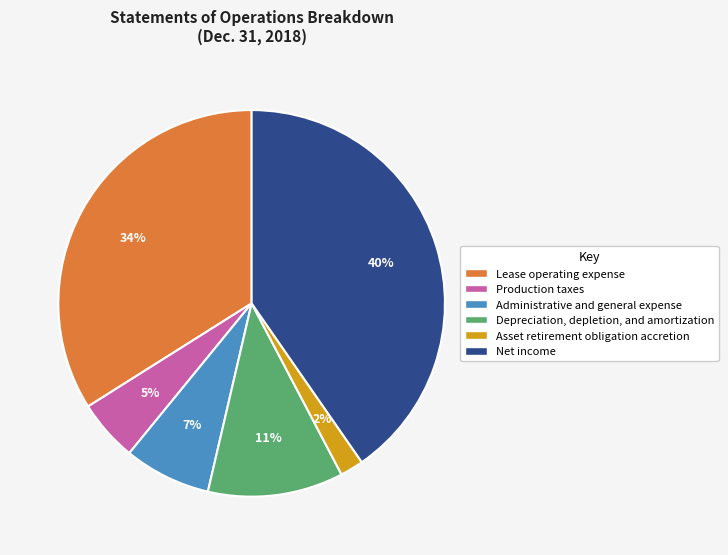

How many segments does this pie chart have?

6